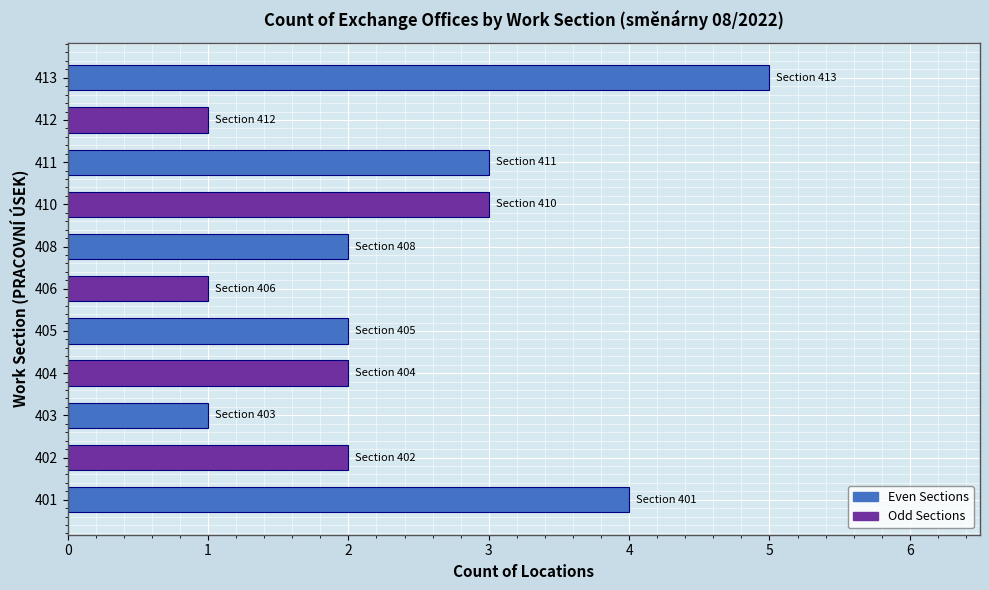

What is the difference between the maximum and second lowest values?

4